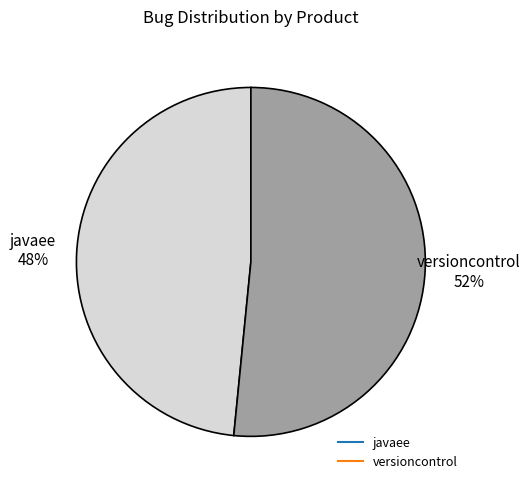

To the nearest percent, what is the combined percentage of versioncontrol and javaee?

100%